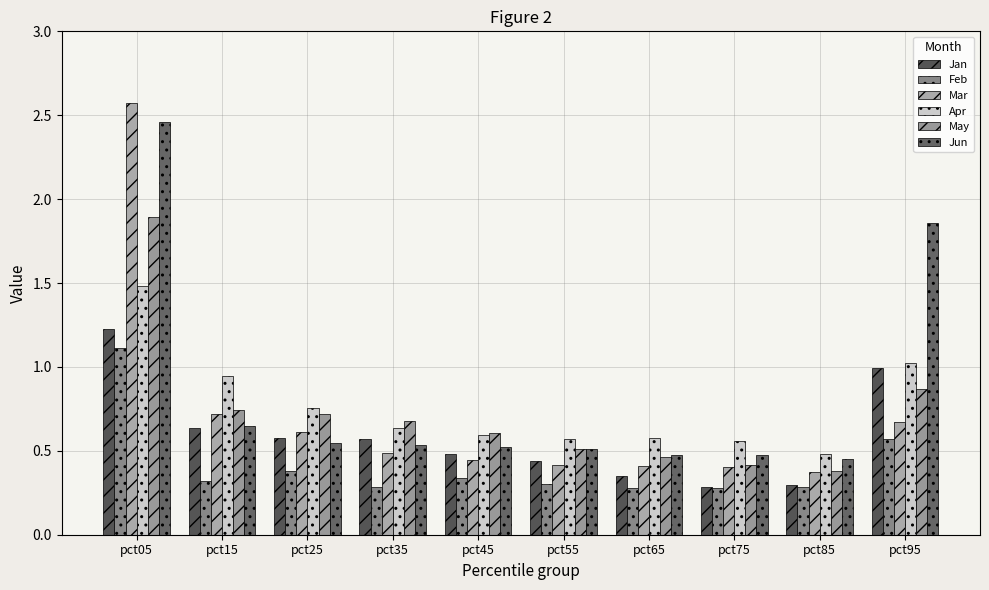

Reading left to right, list all the values displayed in this chart.

Jan: 1.2	0.6	0.6	0.6	0.5	0.4	0.3	0.3	0.3	1.0
Feb: 1.1	0.3	0.4	0.3	0.3	0.3	0.3	0.3	0.3	0.6
Mar: 2.6	0.7	0.6	0.5	0.4	0.4	0.4	0.4	0.4	0.7
Apr: 1.5	0.9	0.8	0.6	0.6	0.6	0.6	0.6	0.5	1.0
May: 1.9	0.7	0.7	0.7	0.6	0.5	0.5	0.4	0.4	0.9
Jun: 2.5	0.6	0.5	0.5	0.5	0.5	0.5	0.5	0.5	1.9